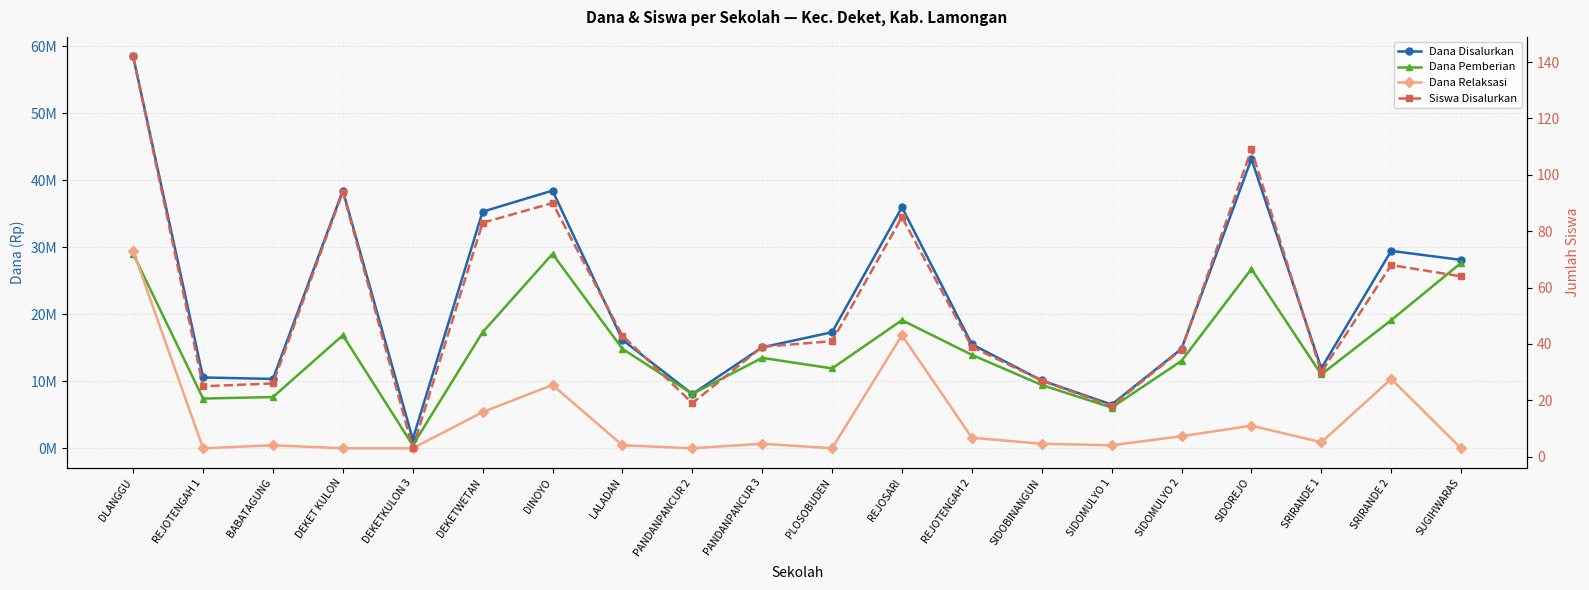

What position from the left is REJOTENGAH 1?

2